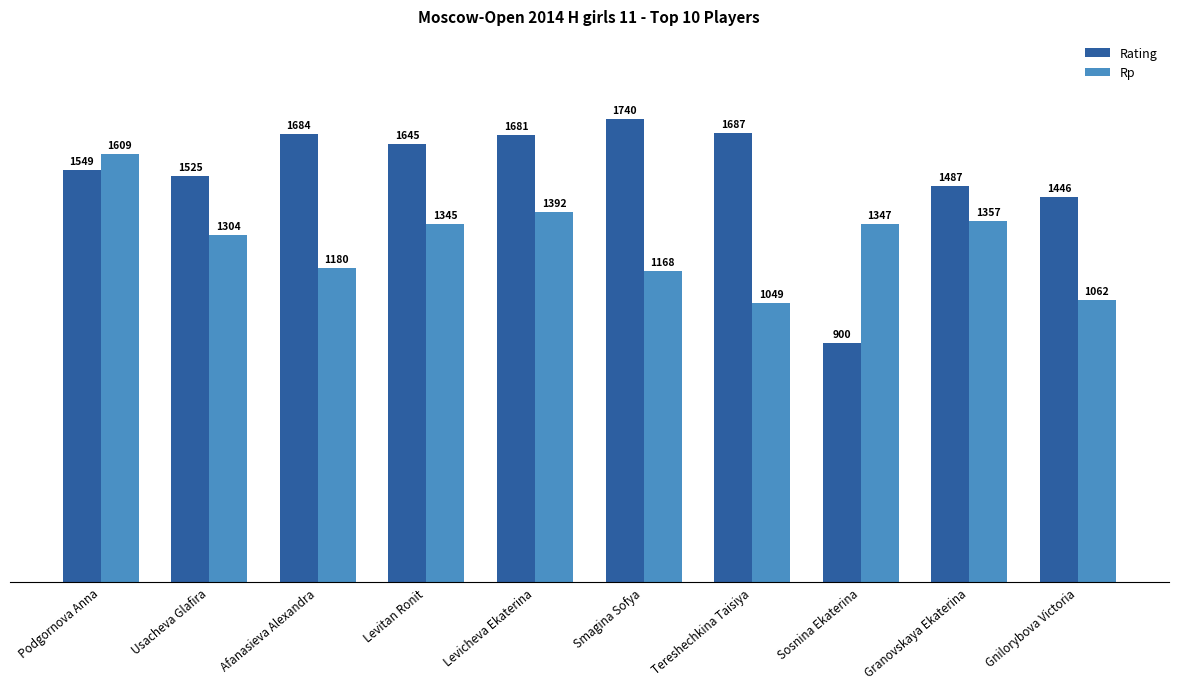

What is the label of the 3rd bar from the left?

Afanasieva Alexandra